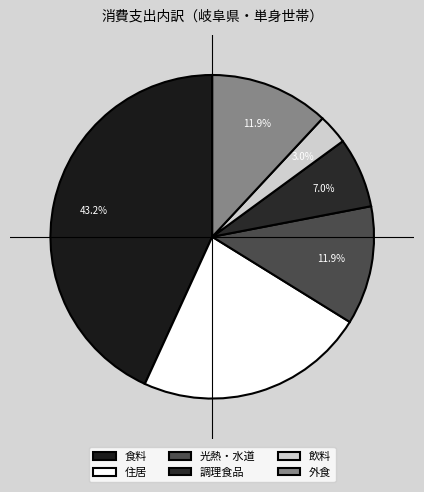

Is there any slice that represents more than half of the pie?

No